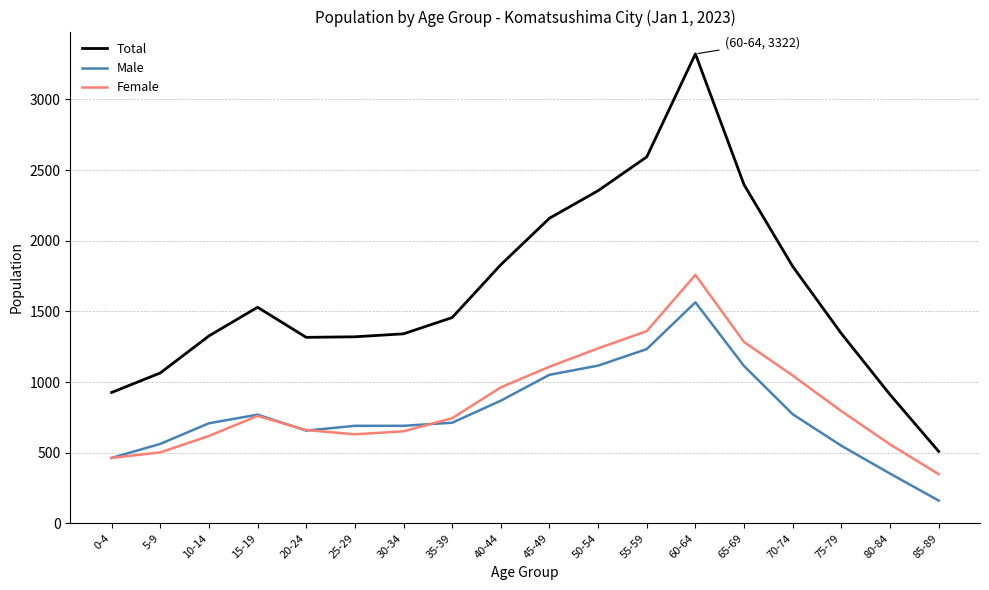

How many lines are shown in the chart?

3